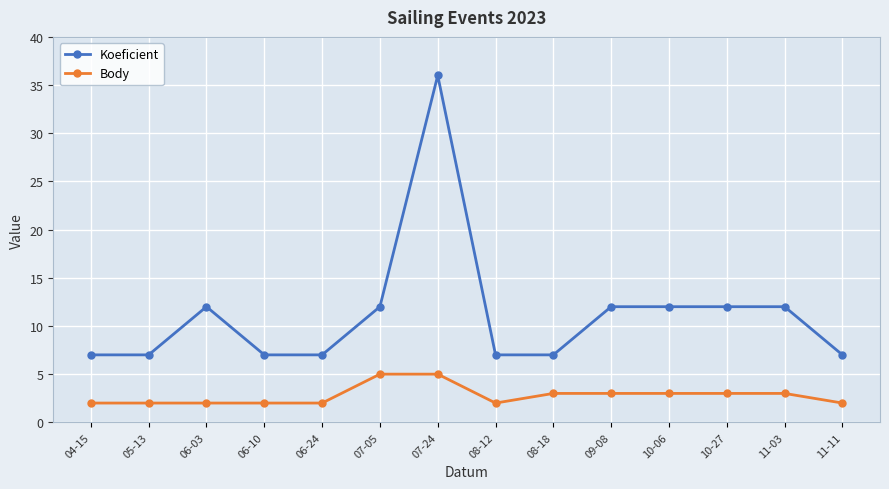

What is the label of the 6th point from the left?

07-05